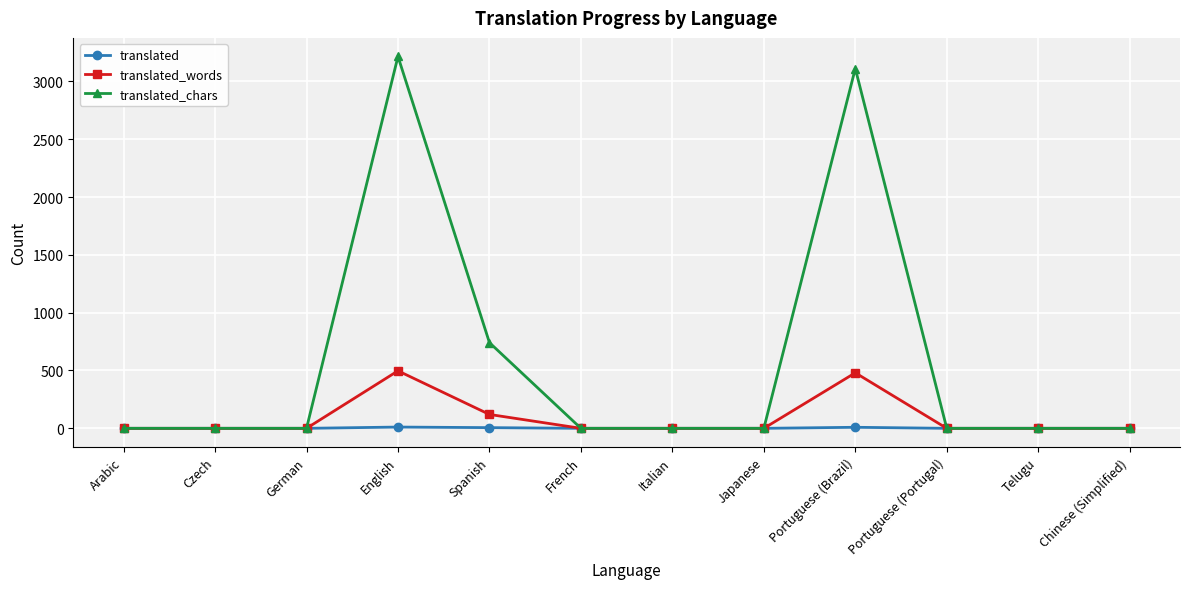

What are all the series names shown in the legend?

translated, translated_words, translated_chars